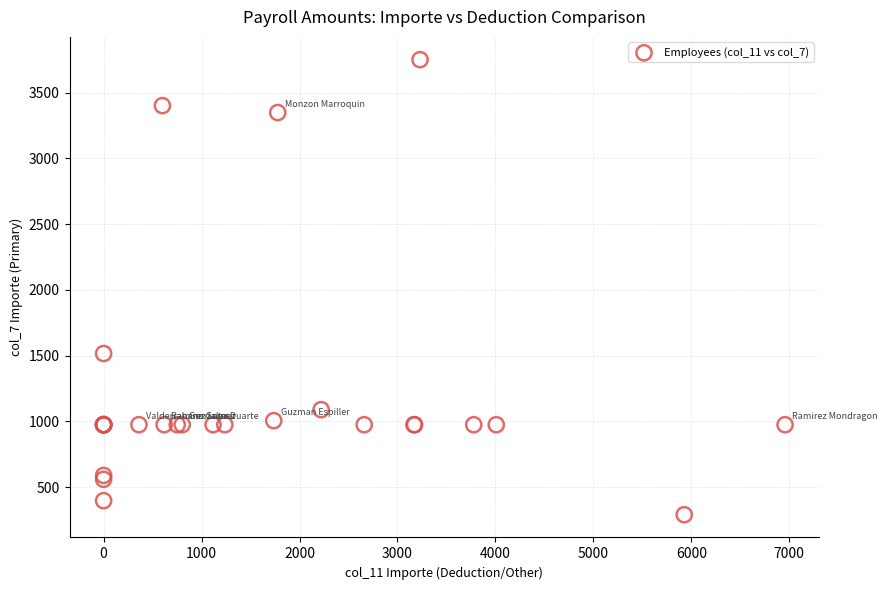

What Y value in the scatter plot is closest to 2020?

1515.9